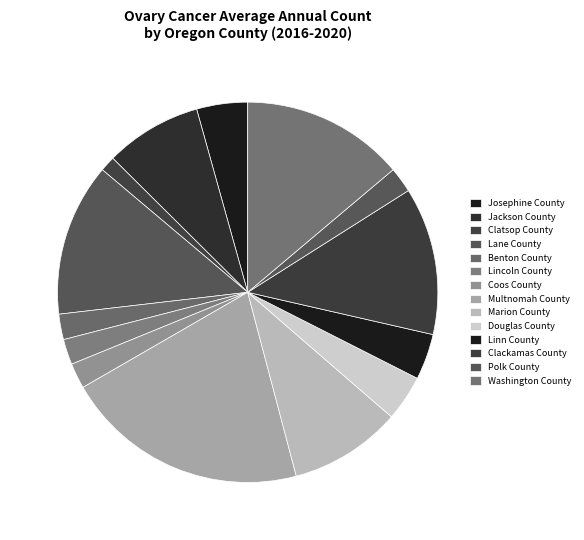

How many segments does this pie chart have?

14